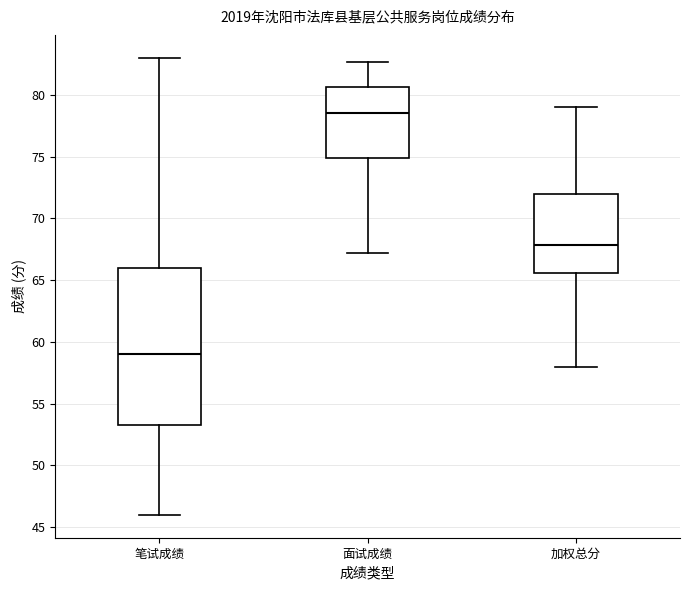

Which box has the highest median line?

面试成绩